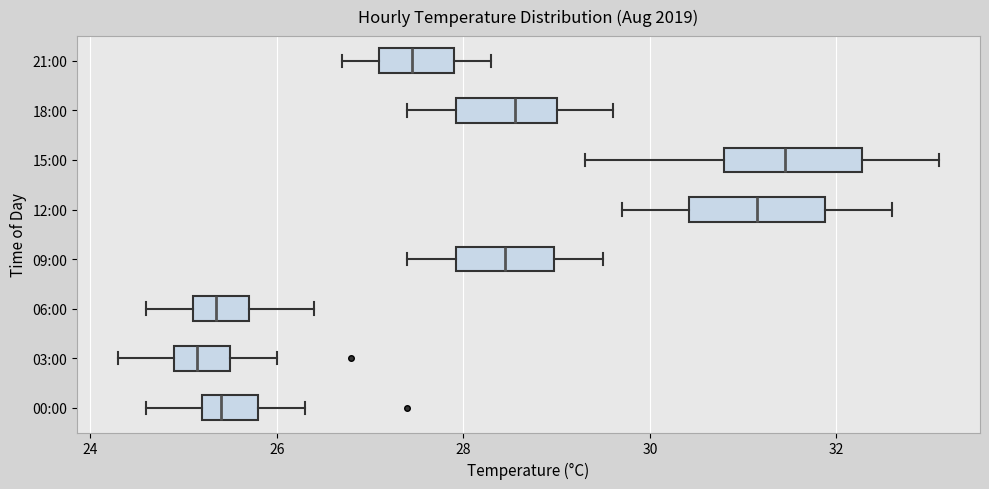

Where does the left whisker of the box for 21:00 end on the x-axis? The values are not printed on the chart, so give them approximately, as read against the axis.

26.8